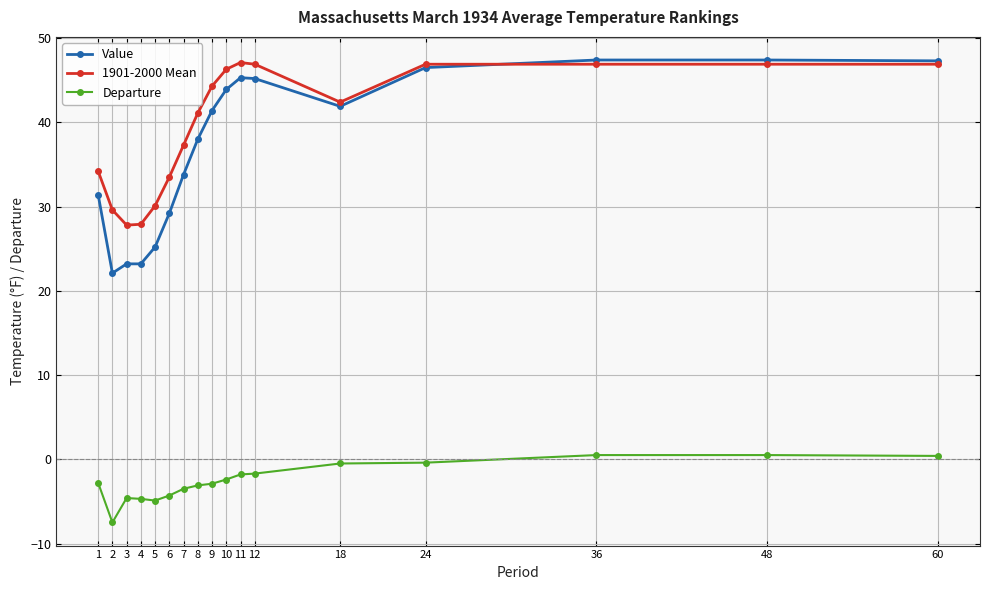

True or false: Departure and 1901-2000 Mean cross at least once.

False